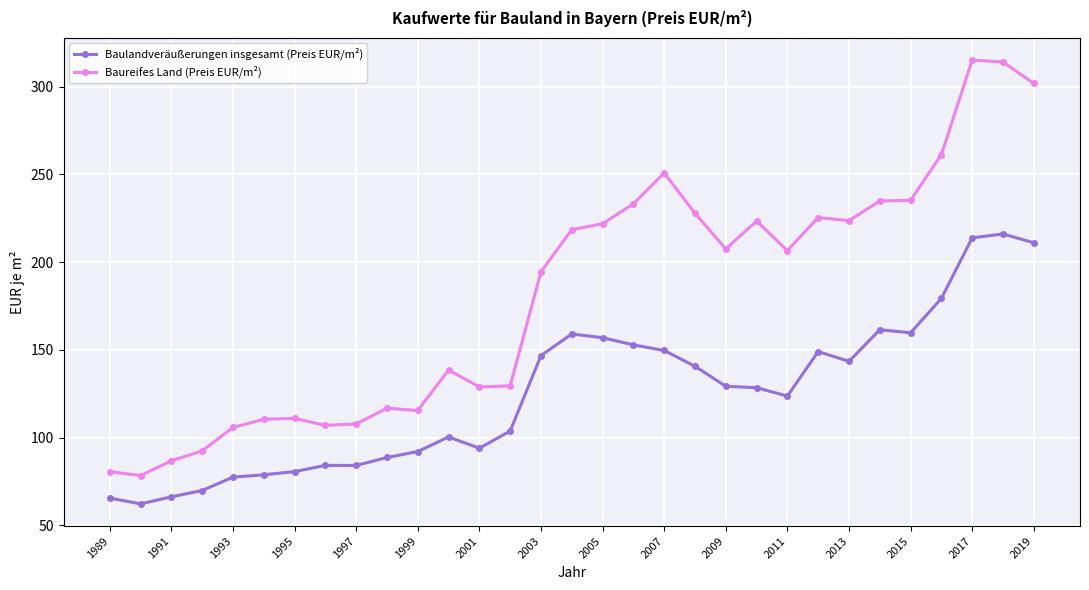

Rank the series by their maximum value, from highest to lowest.

Baureifes Land (Preis EUR/m²), Baulandveräußerungen insgesamt (Preis EUR/m²)